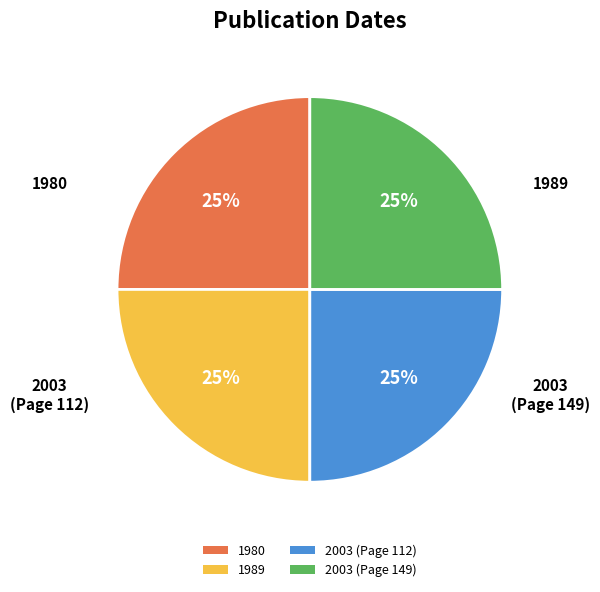

The 1980 slice represents 16% of the pie. True or false?

False